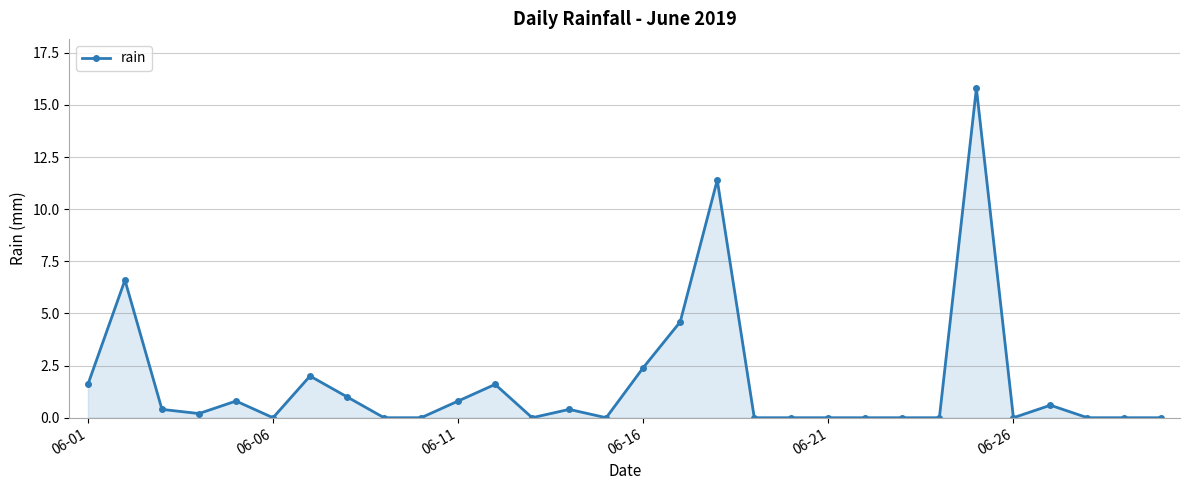

True or false: the data has more than 1 interior local peaks.

True